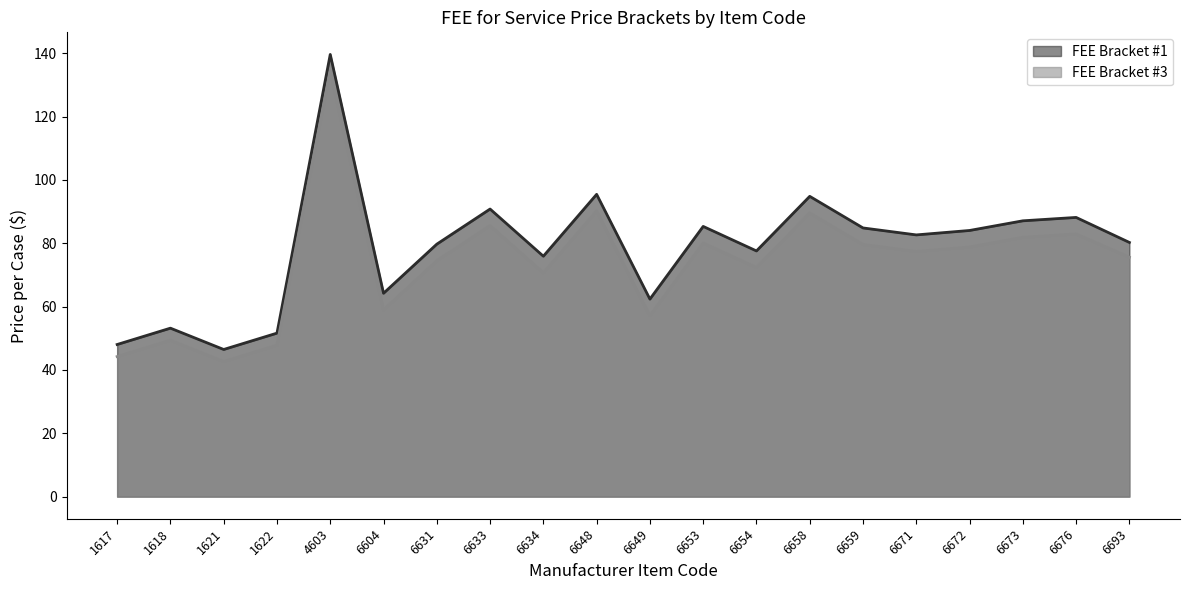

Reading left to right, what are all the values shown in this chart?

FEE Bracket #1: 1617=48.0	1618=53.2	1621=46.5	1622=51.6	4603=139.6	6604=64.2	6631=79.7	6633=90.8	6634=75.9	6648=95.5	6649=62.4	6653=85.3	6654=77.6	6658=94.8	6659=84.8	6671=82.7	6672=84.0	6673=87.1	6676=88.2	6693=80.3
FEE Bracket #3: 1617=44.2	1618=49.4	1621=42.7	1622=47.8	4603=134.4	6604=59.0	6631=74.5	6633=85.6	6634=70.7	6648=90.2	6649=57.1	6653=80.1	6654=72.4	6658=89.6	6659=79.6	6671=77.4	6672=78.8	6673=81.9	6676=82.9	6693=75.6